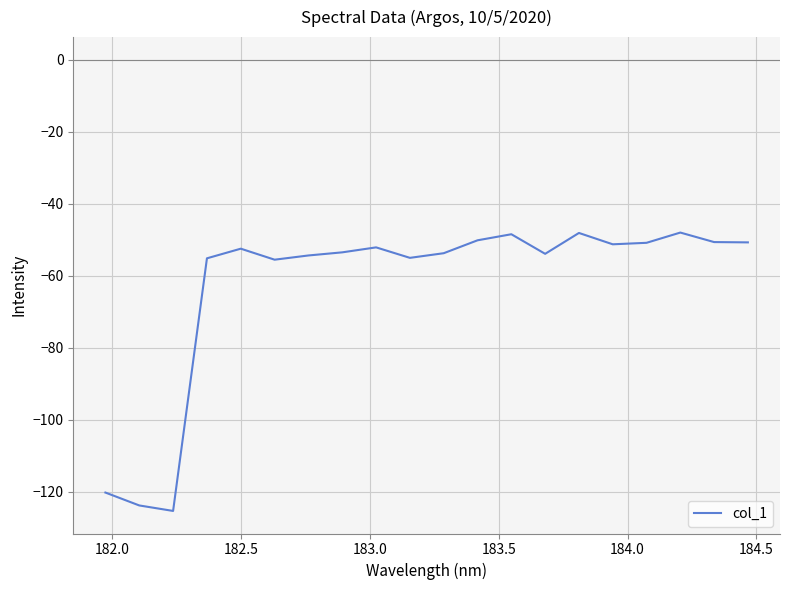

Does the chart display data point markers on the line(s)?

No